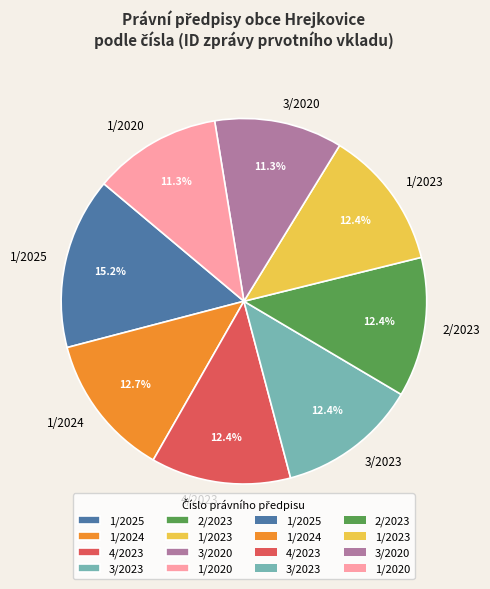

How many slices are in this pie chart?

8